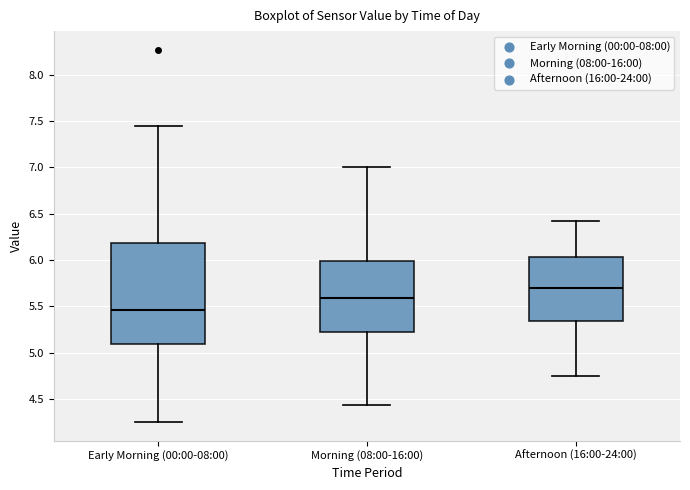

Which box's median line is the lowest?

Early Morning (00:00-08:00)